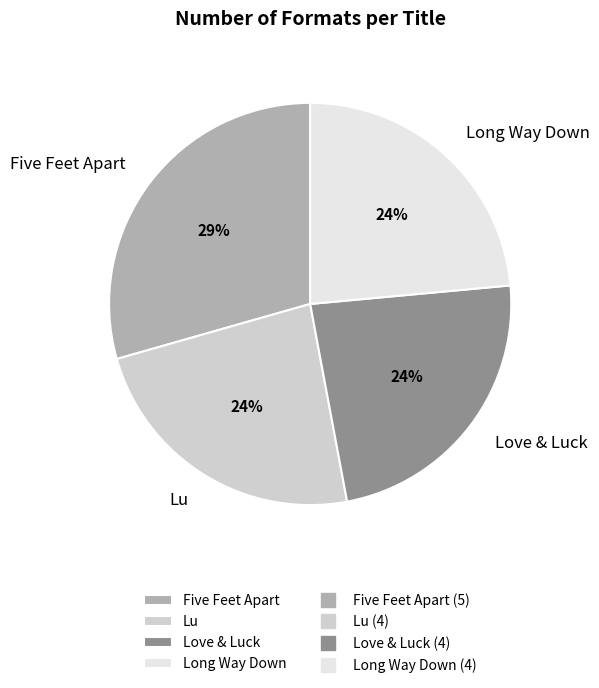

To the nearest percent, what percentage of the pie is Lu?

24%